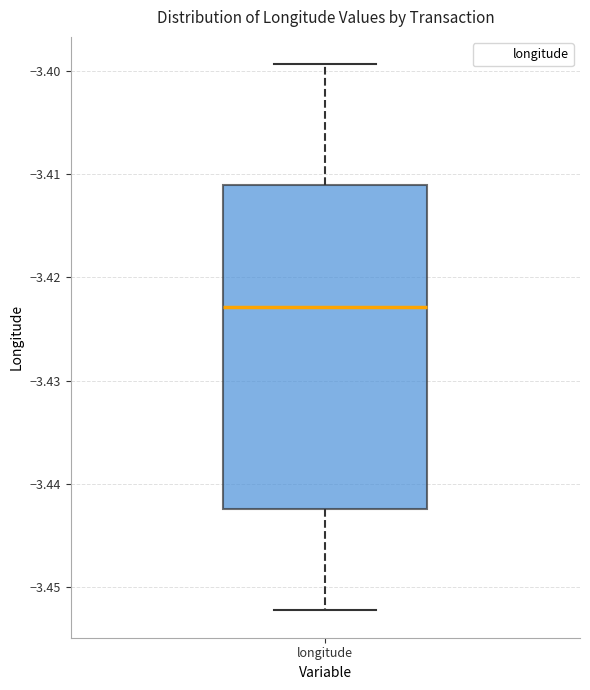

Where does the median line of the box for longitude sit on the y-axis? The values are not printed on the chart, so give them approximately, as read against the axis.

-3.423